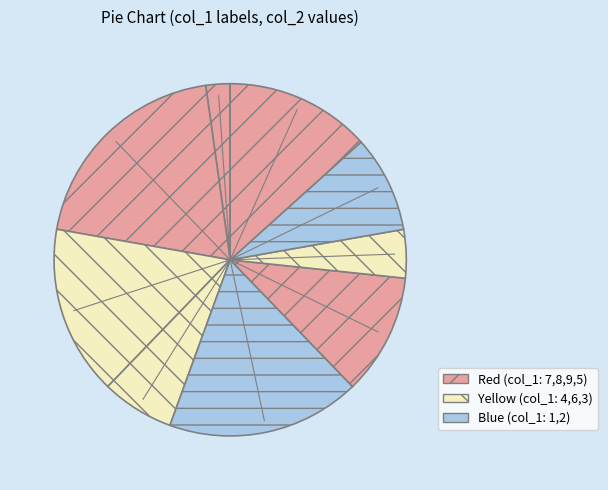

How many slices are in this pie chart?

9